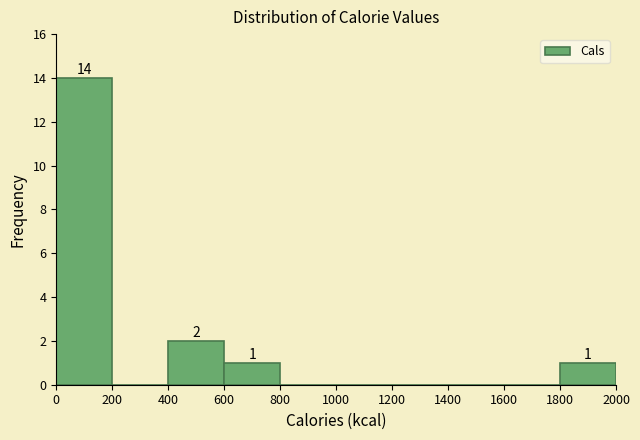

Over which range of the x-axis is the bar tallest?

0 to 200